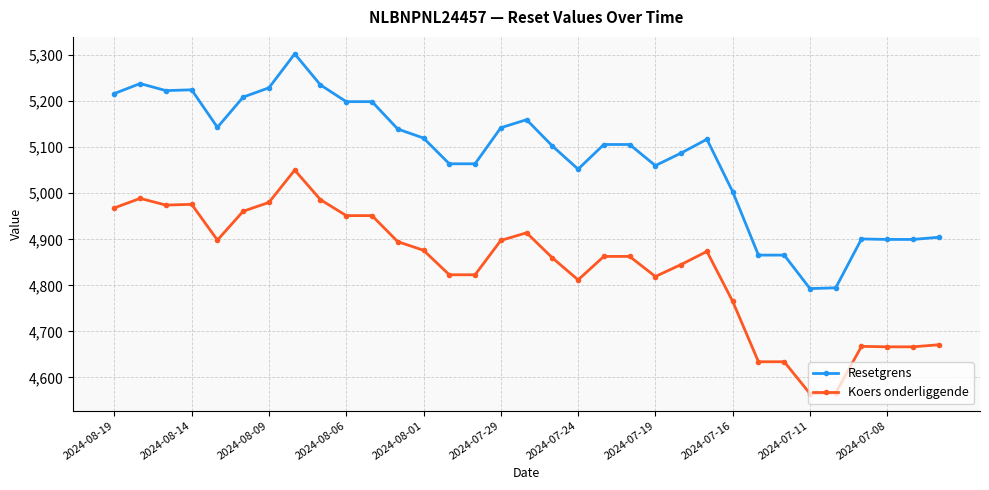

True or false: Koers onderliggende and Resetgrens intersect in this chart.

False